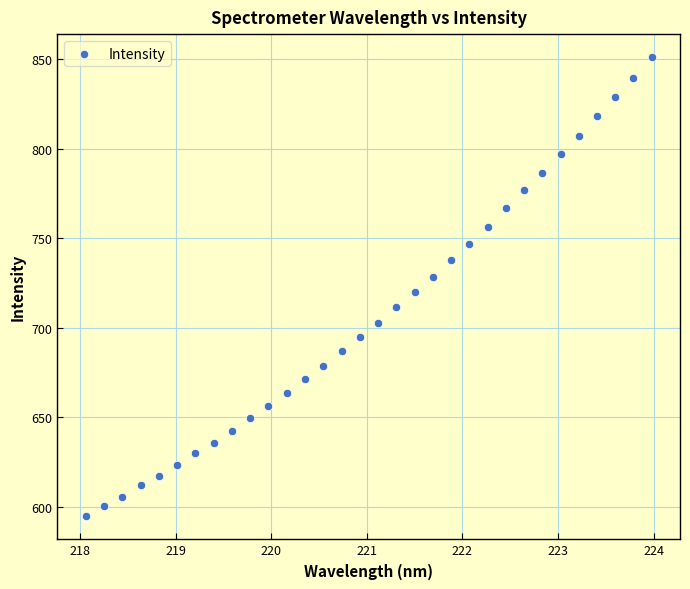

What is the range of X values (max minus min)?

5.9